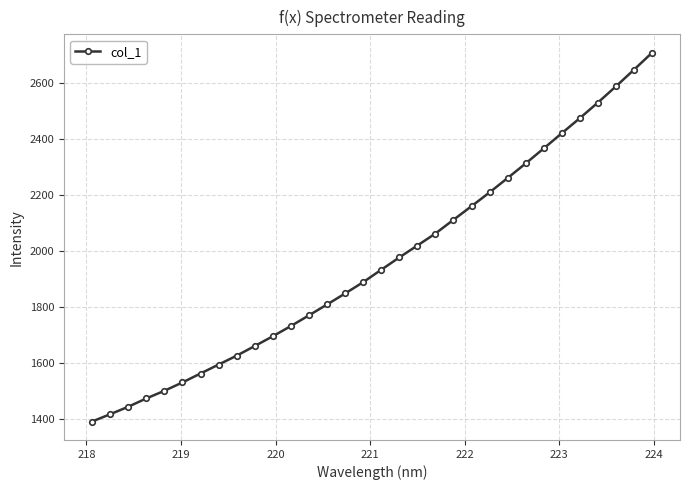

Is this an area chart (filled region under the line)?

No